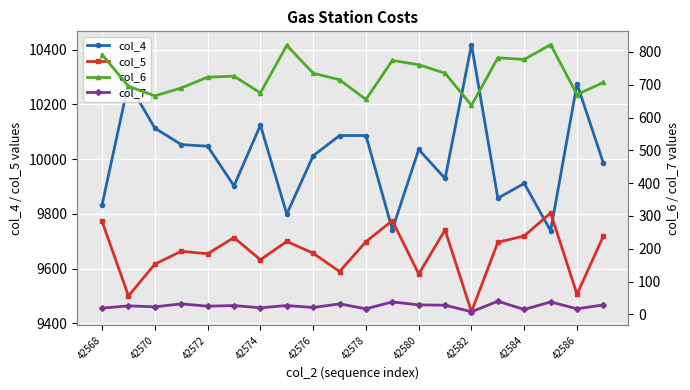

At how many categories does at least one series exceed 2358?

20